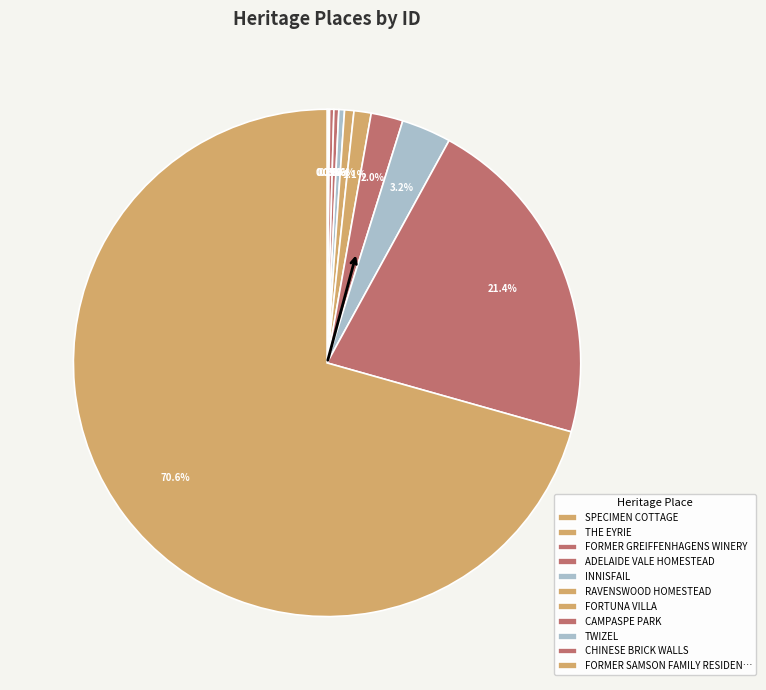

What is the total percentage of THE EYRIE and INNISFAIL?

0.4%